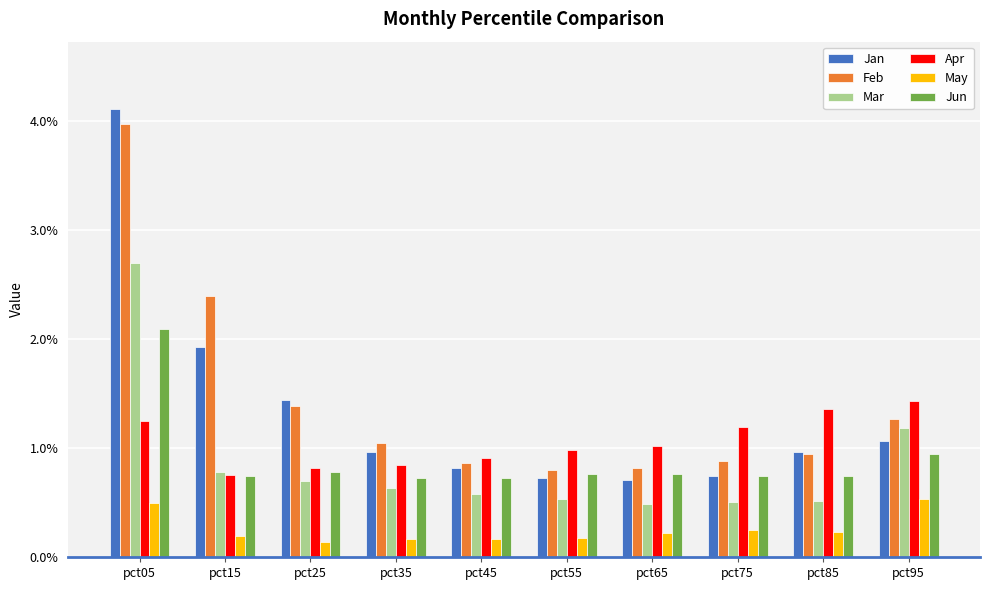

How many bars are there in each group?

6